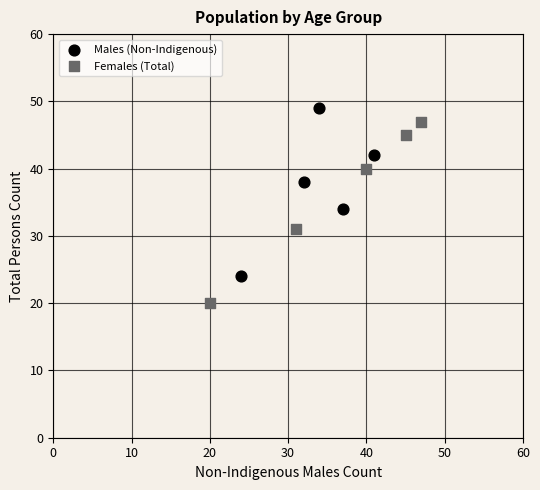

Which series contains the lowest Y value?

Females (Total)